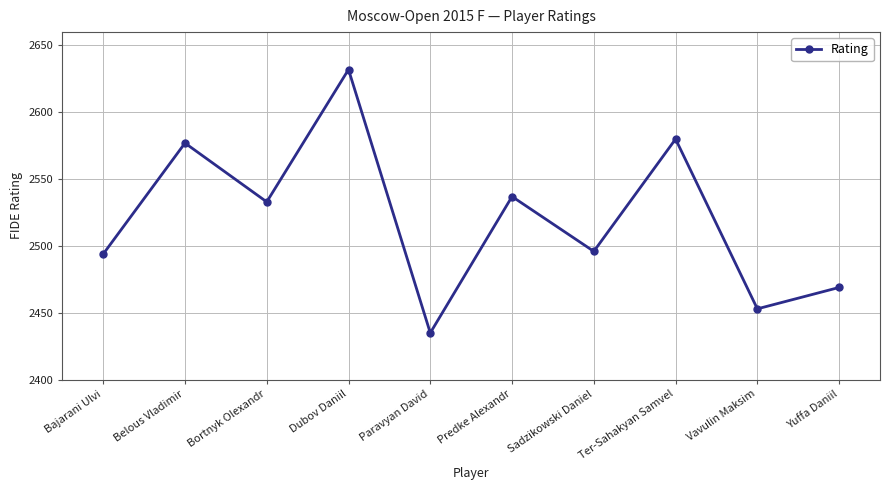

Reading left to right, list all the values displayed in this chart.

Bajarani Ulvi=2494	Belous Vladimir=2577	Bortnyk Olexandr=2533	Dubov Daniil=2632	Paravyan David=2435	Predke Alexandr=2537	Sadzikowski Daniel=2496	Ter-Sahakyan Samvel=2580	Vavulin Maksim=2453	Yuffa Daniil=2469